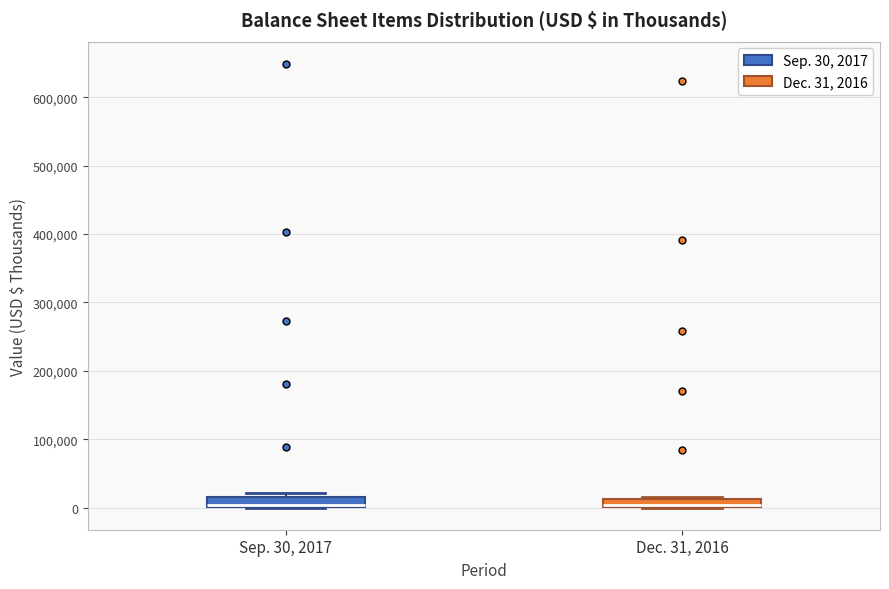

Where is the lower edge of the box for Dec. 31, 2016 on the y-axis? The values are not printed on the chart, so give them approximately, as read against the axis.

0